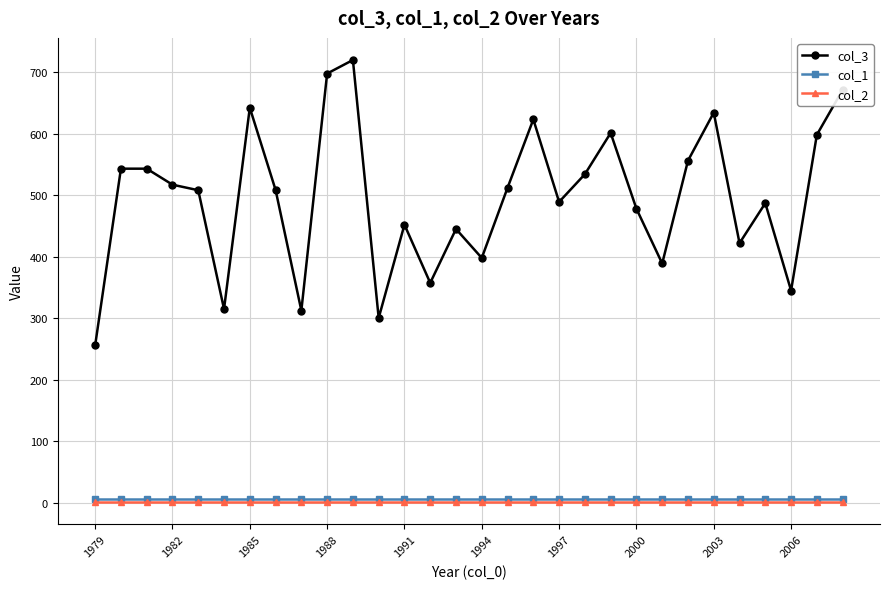

Which series has the largest total across all categories?

col_3